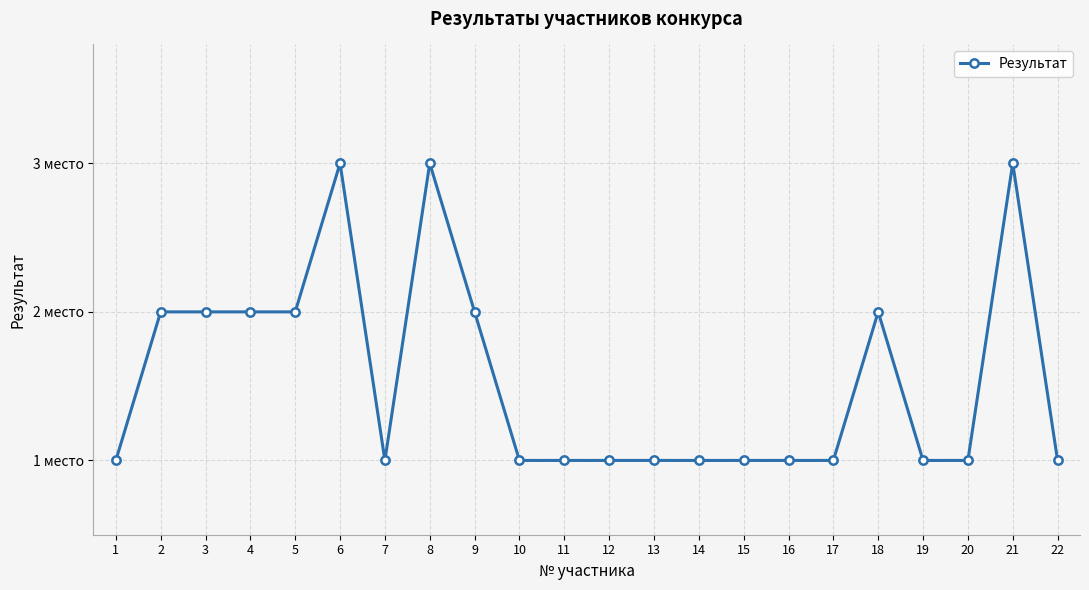

What value does the data have at 16?

1